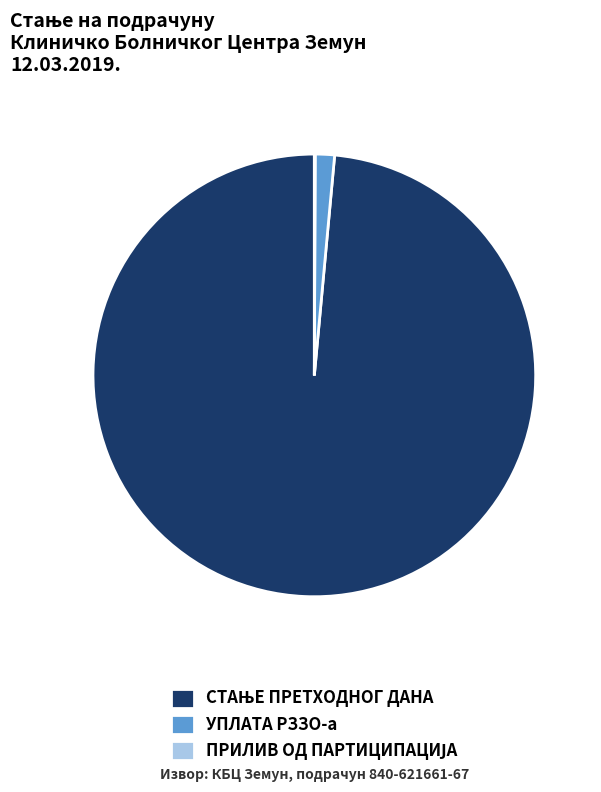

Is there a majority slice in this chart?

Yes